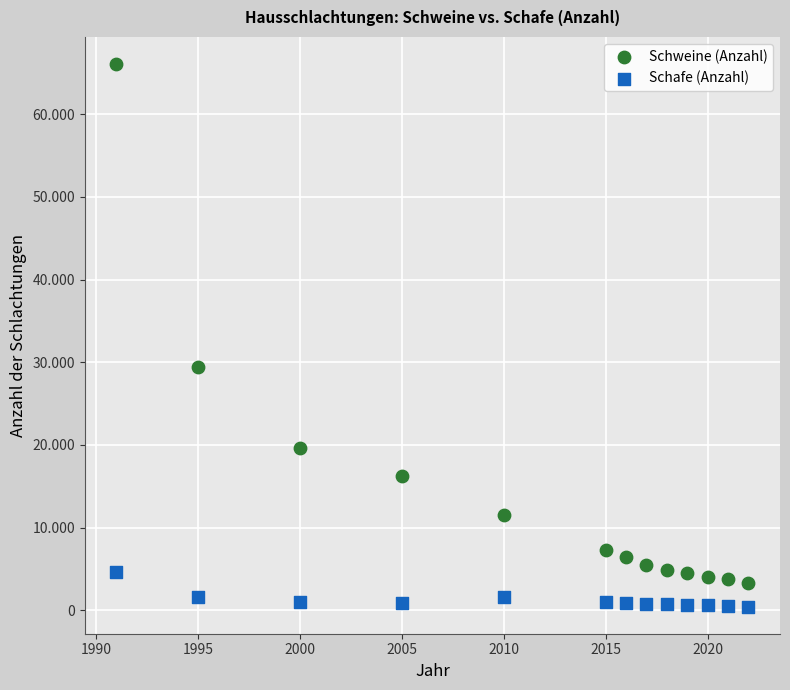

What are all the series names shown in the legend?

Schweine (Anzahl), Schafe (Anzahl)